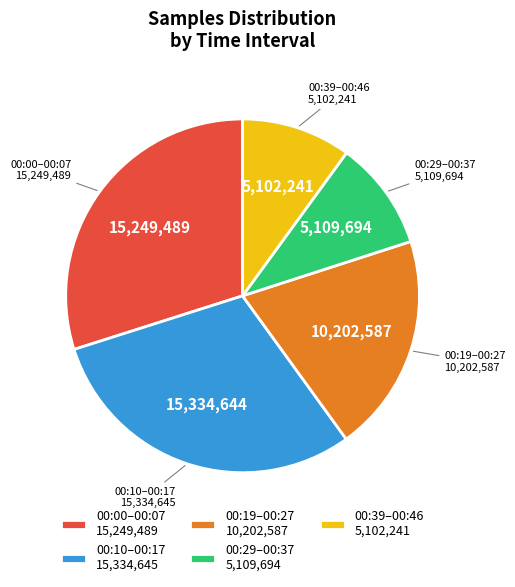

Is it true that 00:39–00:46 5,102,241 is 16% of the pie?

False